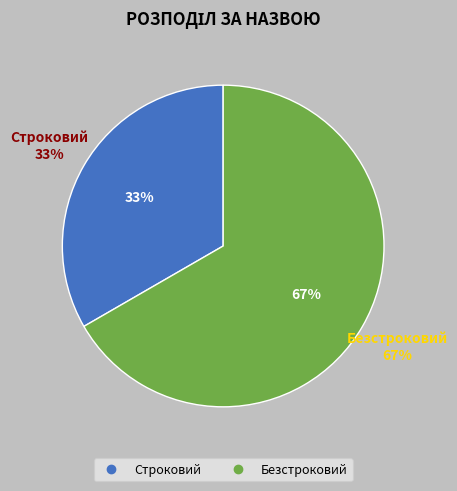

Combined, what portion of the pie is Строковий and Безстроковий?

100.0%